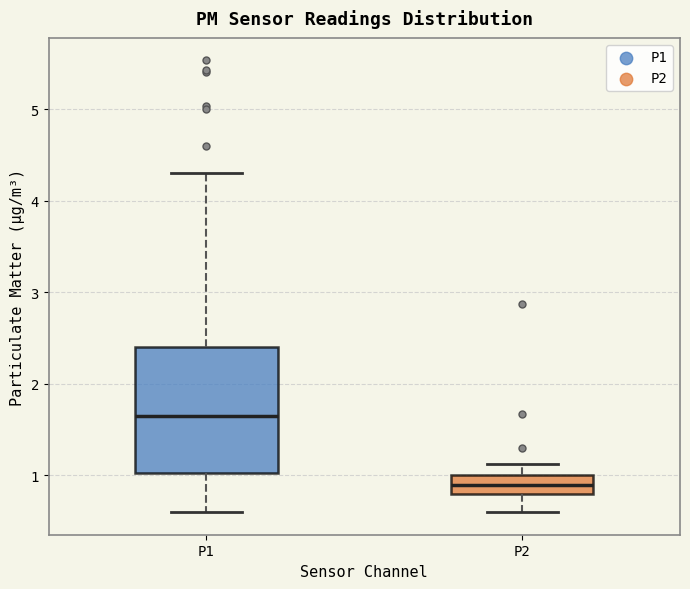

Where does the lower whisker of the box for P1 end on the y-axis? The values are not printed on the chart, so give them approximately, as read against the axis.

0.6